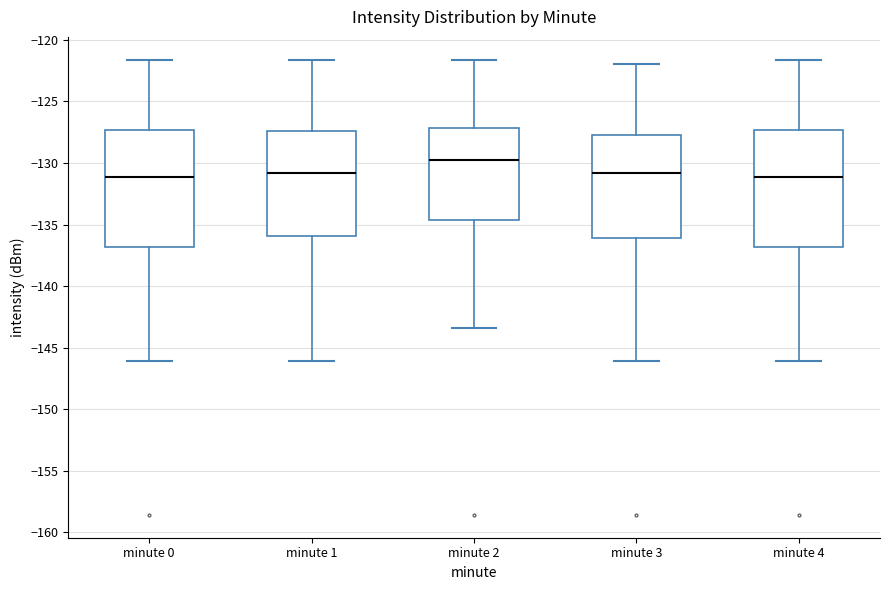

Reading left to right, read every box against the y-axis: the position of its median line, the range the box covers, and the ends of its whiskers. The values are not printed on the chart, so give them approximately, as read against the axis.

minute 0: median -131.0, box -137.0 to -127.5, whiskers -146.0 to -121.5
minute 1: median -131.0, box -136.0 to -127.5, whiskers -146.0 to -121.5
minute 2: median -130.0, box -134.5 to -127.0, whiskers -143.5 to -121.5
minute 3: median -131.0, box -136.0 to -127.5, whiskers -146.0 to -122.0
minute 4: median -131.0, box -137.0 to -127.5, whiskers -146.0 to -121.5